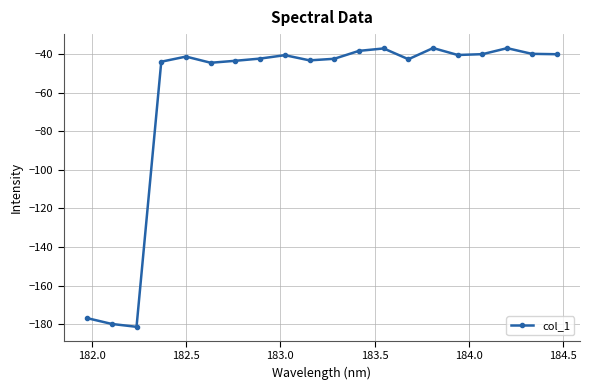

What is the value of the 4th point from the left?

-43.9